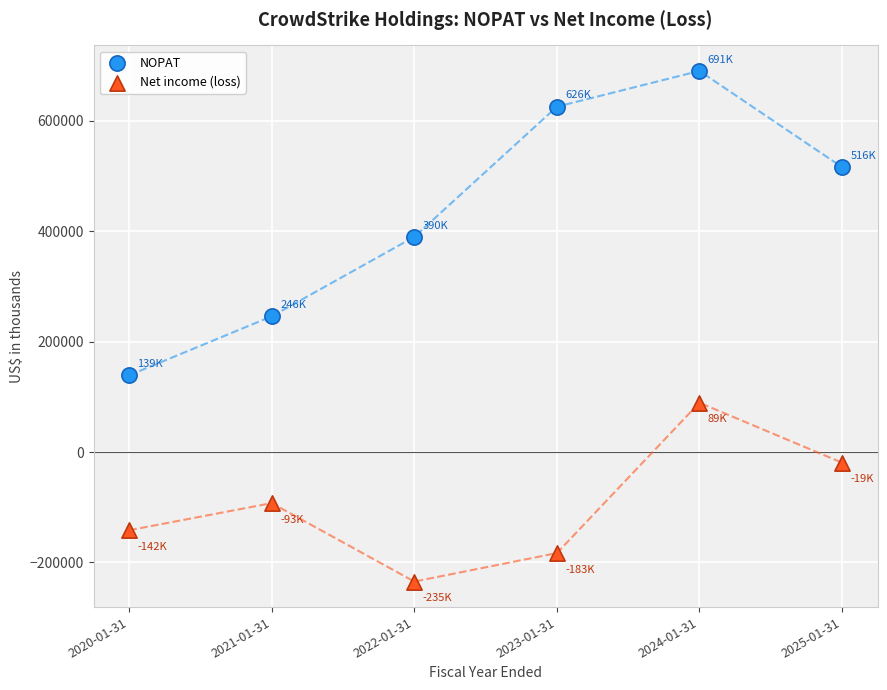

Which series reaches the maximum Y coordinate?

NOPAT